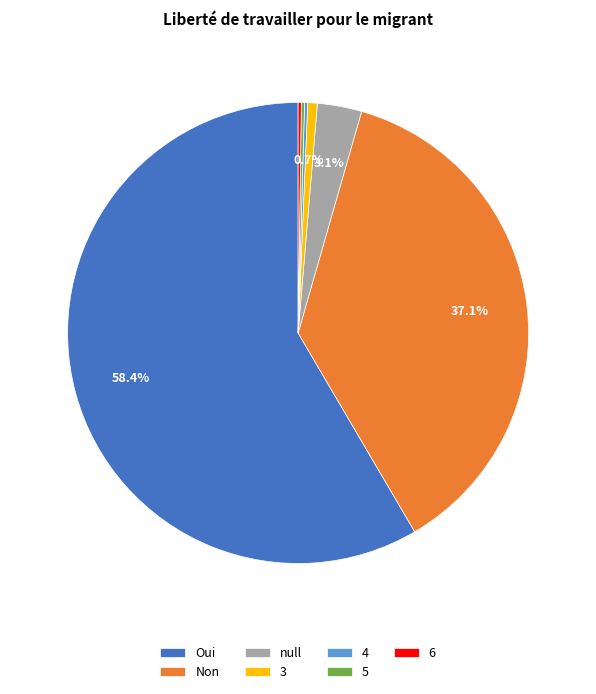

Which category has the biggest portion of the pie?

Oui